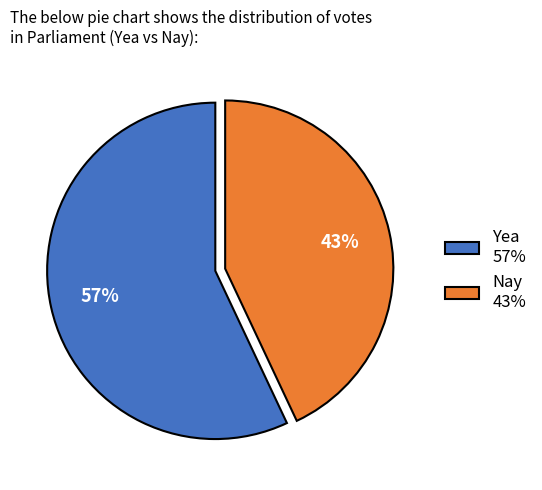

Which category has the smallest portion of the pie?

Nay